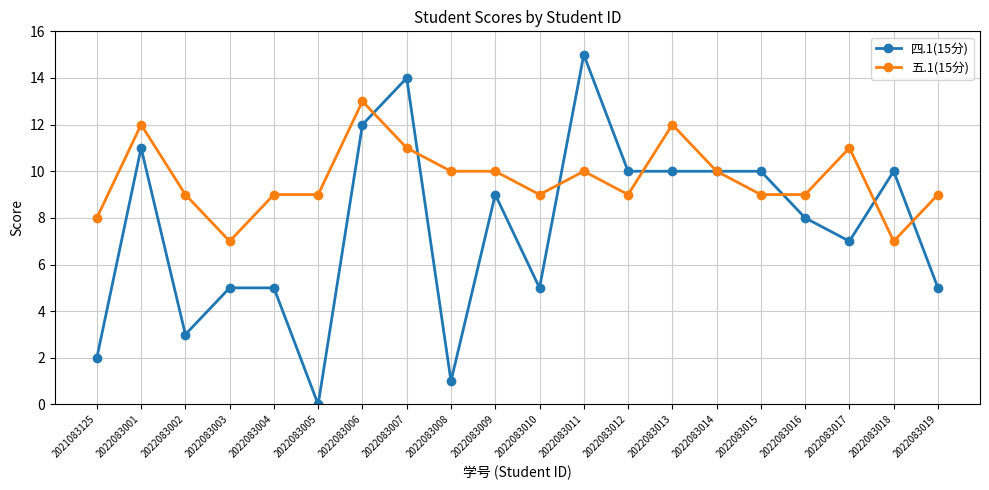

The value of 四.1(15分) at 2022083011 is 15. True or false?

True